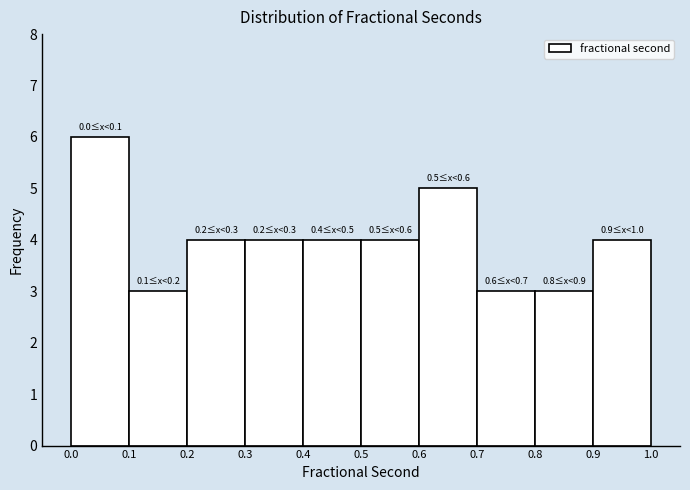

Which range on the x-axis has the tallest bar?

0.0 to 0.1